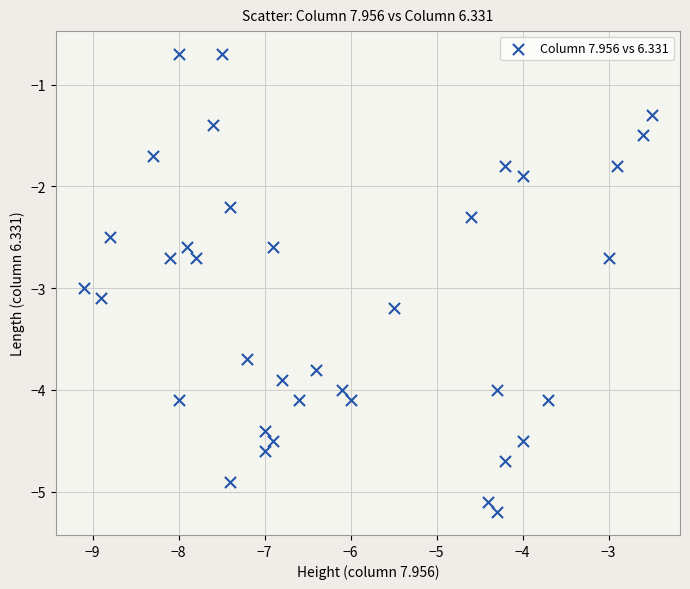

What is the range of Y values (max minus min)?

4.5